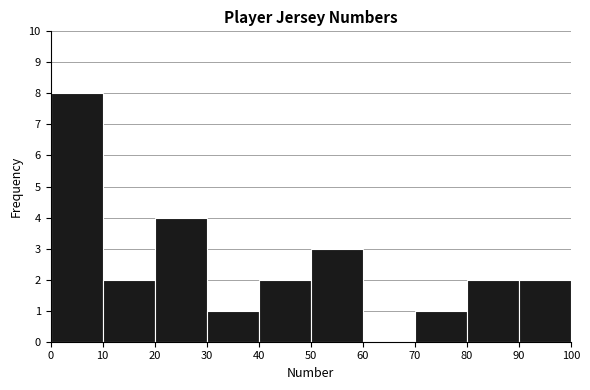

Reading left to right, list every bar in this chart as the range it spans on the x-axis followed by its height. The values are not printed on the chart, so give them approximately, as read against the axis.

0 to 10: 8
10 to 20: 2
20 to 30: 4
30 to 40: 1
40 to 50: 2
50 to 60: 3
60 to 70: 0
70 to 80: 1
80 to 90: 2
90 to 100: 2